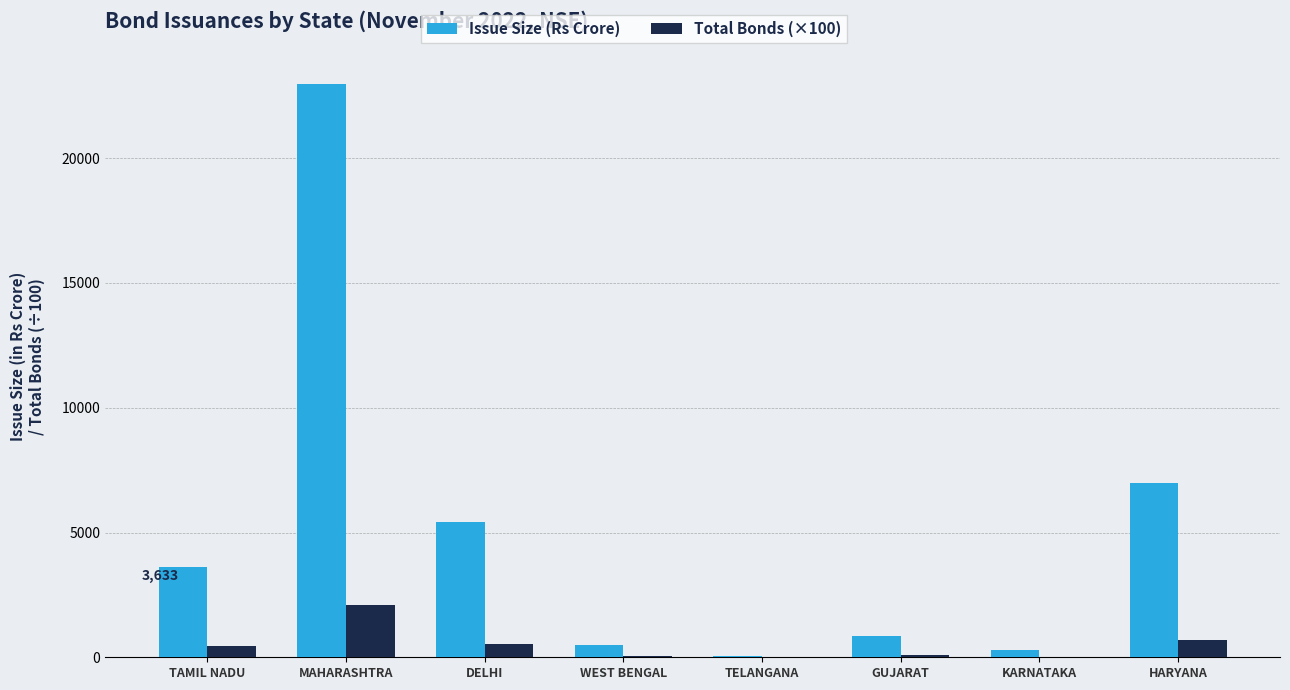

Which series changed the most between WEST BENGAL and HARYANA?

Issue Size (Rs Crore)